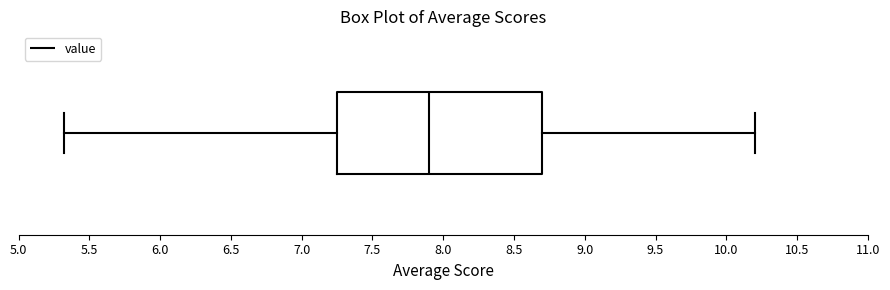

Read this box plot against the x-axis: the position of the median line, the range covered by the box, and the ends of both whiskers. The values are not printed on the chart, so give them approximately, as read against the axis.

median 7.90, box 7.25 to 8.70, whiskers 5.30 to 10.20